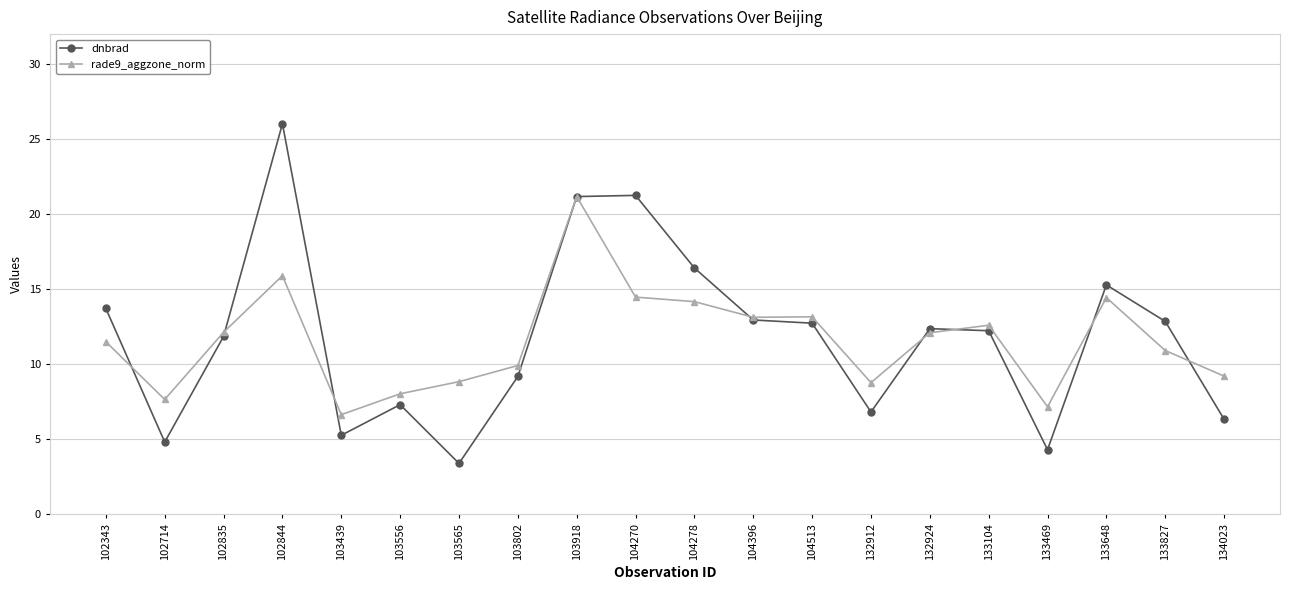

List the series in order of their peak value, lowest first.

rade9_aggzone_norm, dnbrad